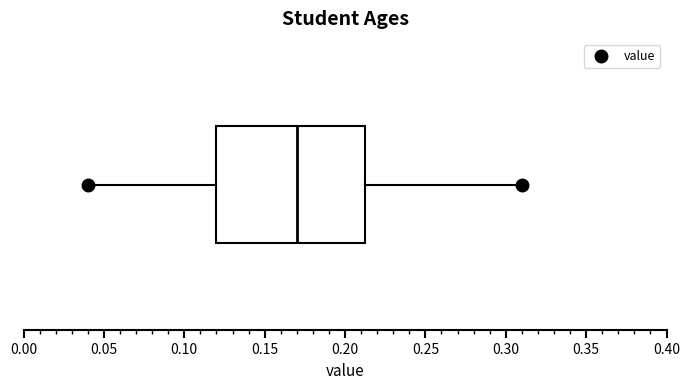

Where is the left edge of the box on the x-axis? The values are not printed on the chart, so give them approximately, as read against the axis.

0.120